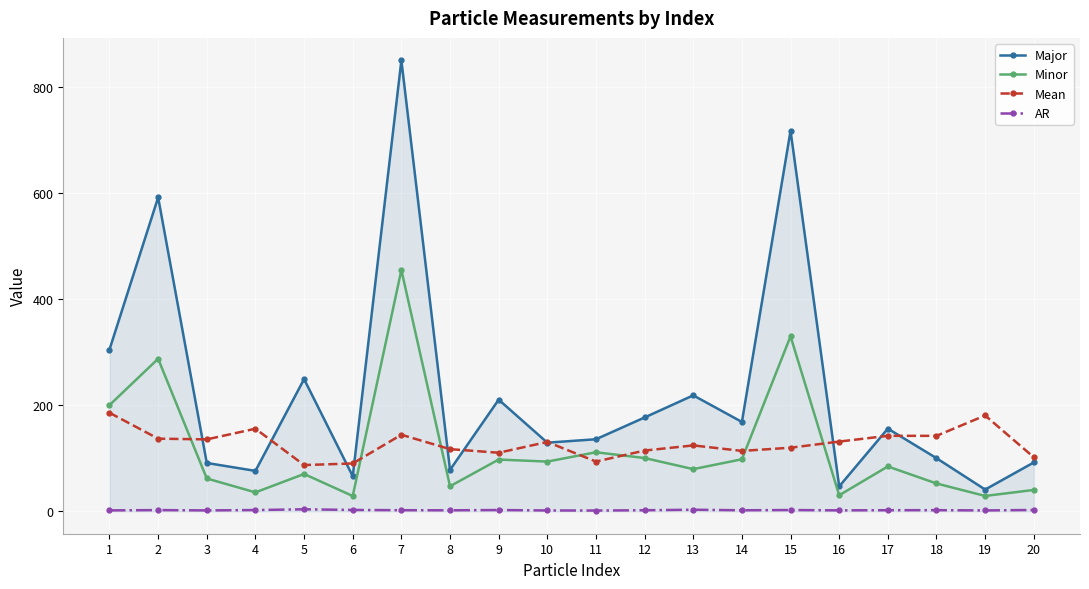

True or false: Major and AR intersect in this chart.

False